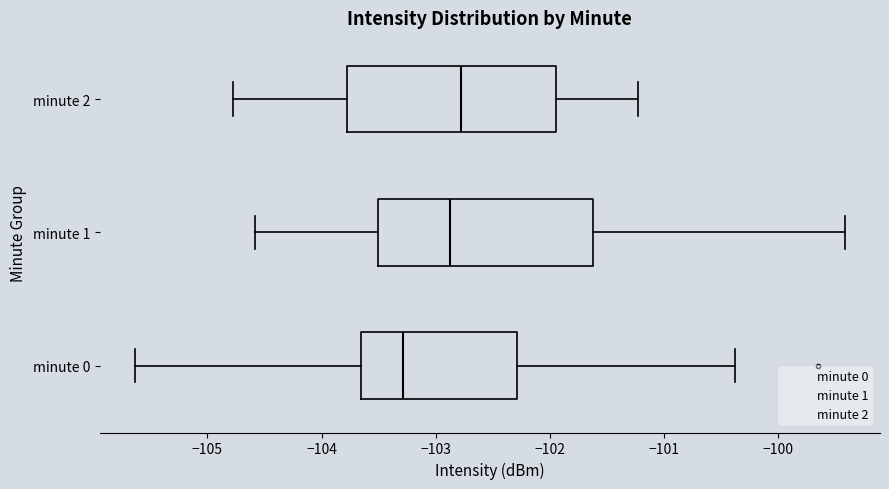

Which box has the furthest to the left median line?

minute 0